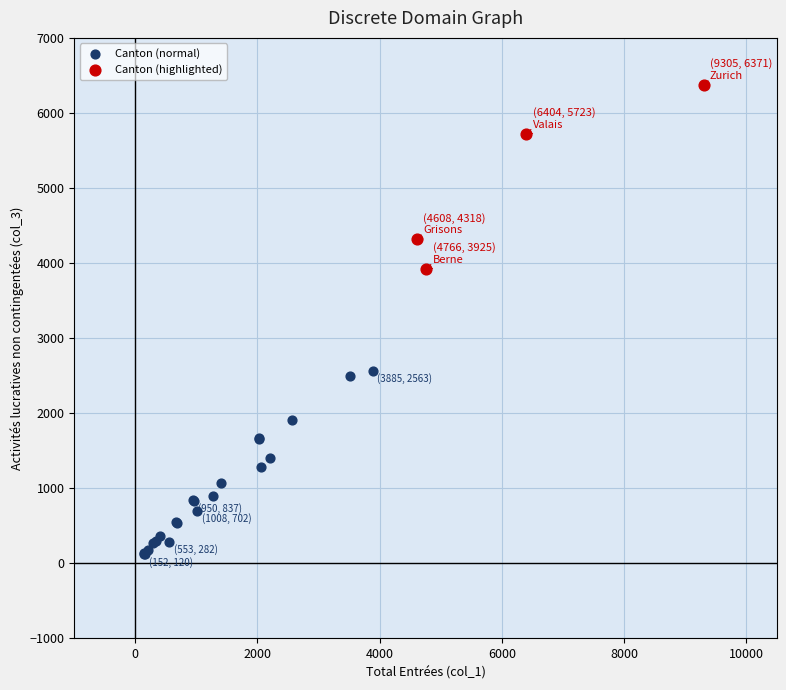

Which series reaches the minimum Y coordinate?

Canton (normal)